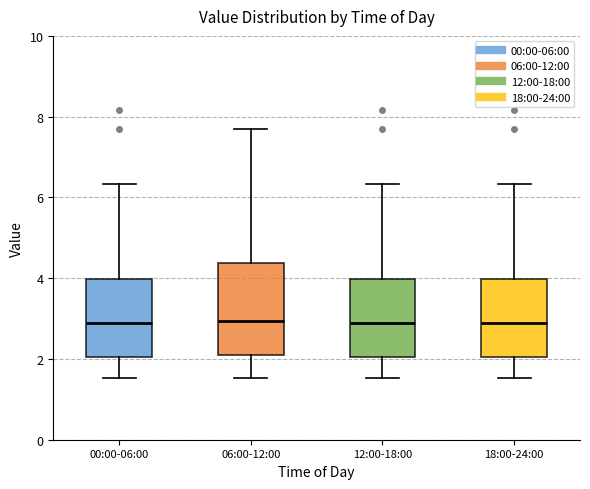

Reading left to right, read every box against the y-axis: the position of its median line, the range the box covers, and the ends of its whiskers. The values are not printed on the chart, so give them approximately, as read against the axis.

00:00-06:00: median 2.8, box 2.0 to 4.0, whiskers 1.6 to 6.4
06:00-12:00: median 3.0, box 2.0 to 4.4, whiskers 1.6 to 7.8
12:00-18:00: median 2.8, box 2.0 to 4.0, whiskers 1.6 to 6.4
18:00-24:00: median 2.8, box 2.0 to 4.0, whiskers 1.6 to 6.4